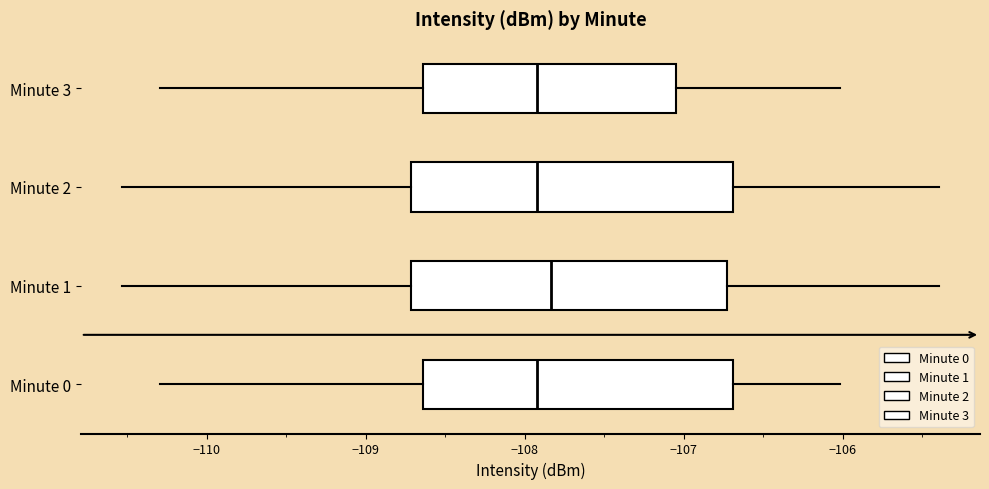

Where is the left edge of the box for Minute 2 on the x-axis? The values are not printed on the chart, so give them approximately, as read against the axis.

-108.7